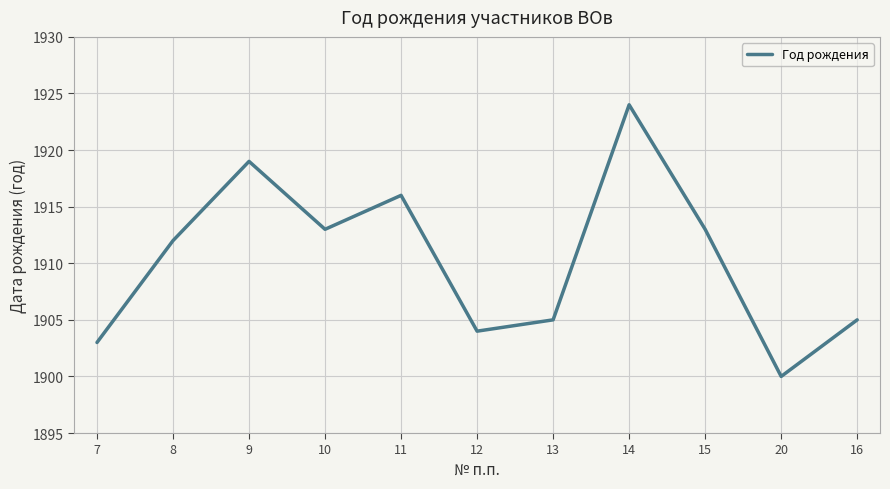

True or false: the data has more than 2 interior local peaks.

True